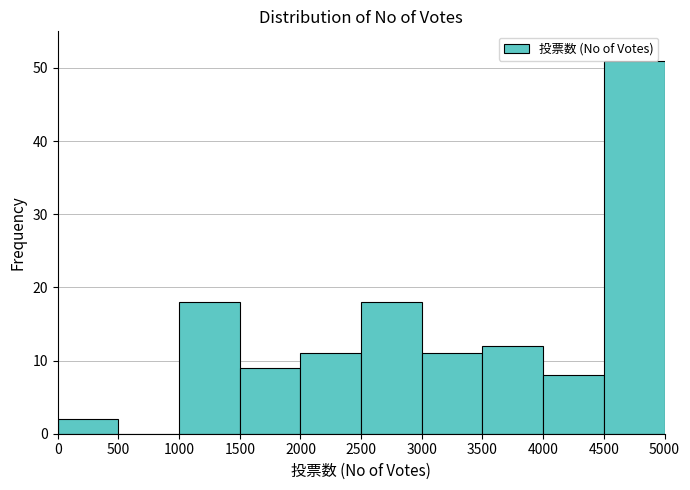

Reading left to right, transcribe this chart: for each bar, give the range it covers on the x-axis and its height. The values are not printed on the chart, so give them approximately, as read against the axis.

0 to 500: 2
500 to 1000: 0
1000 to 1500: 18
1500 to 2000: 9
2000 to 2500: 11
2500 to 3000: 18
3000 to 3500: 11
3500 to 4000: 12
4000 to 4500: 8
4500 to 5000: 51